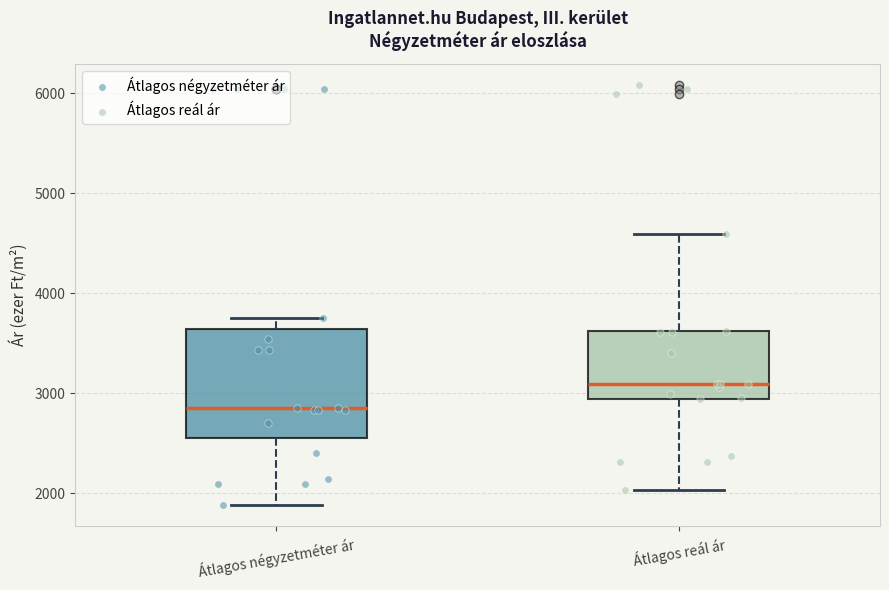

Which box's median line is the highest?

Átlagos reál ár